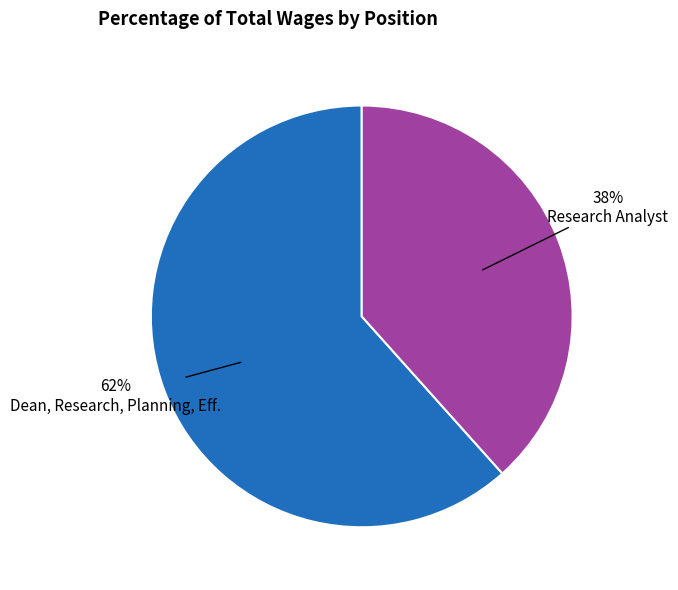

How many slices are in this pie chart?

2